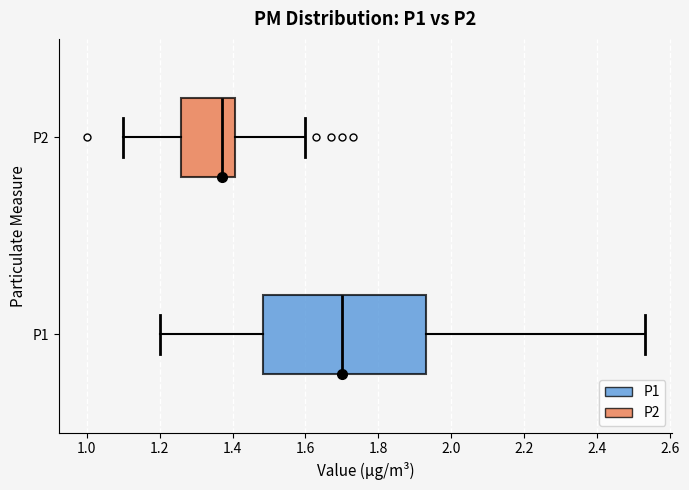

Reading bottom to top, read every box against the x-axis: the position of its median line, the range the box covers, and the ends of its whiskers. The values are not printed on the chart, so give them approximately, as read against the axis.

P1: median 1.70, box 1.48 to 1.94, whiskers 1.20 to 2.54
P2: median 1.38, box 1.26 to 1.40, whiskers 1.10 to 1.60